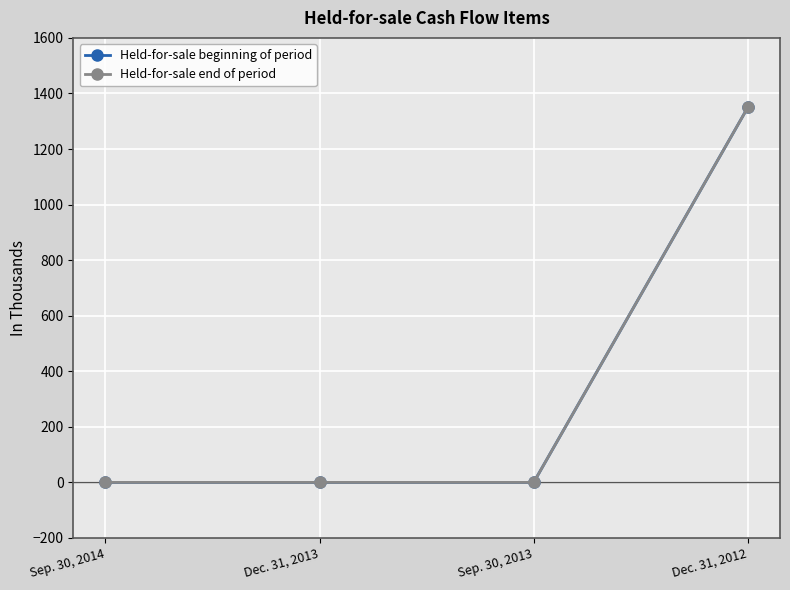

At which label is Held-for-sale beginning of period closest to 675?

Sep. 30, 2014